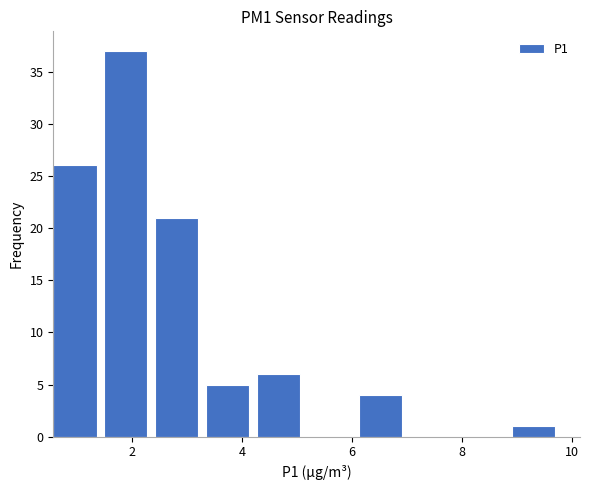

Over which range of the x-axis is the bar tallest?

1.4 to 2.4